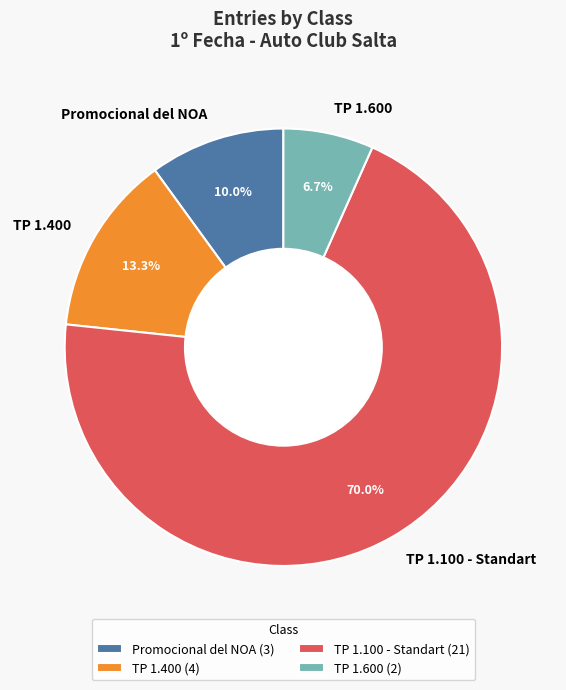

What percentage is the TP 1.600 slice, to the nearest percent?

7%